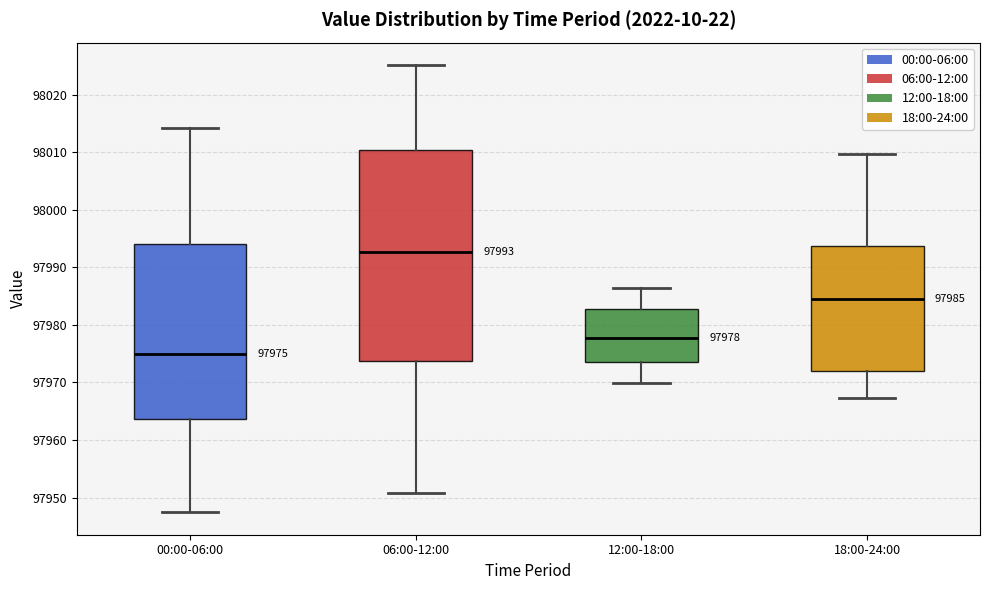

Comparing the boxes themselves (not the whiskers), which one is the tallest?

06:00-12:00